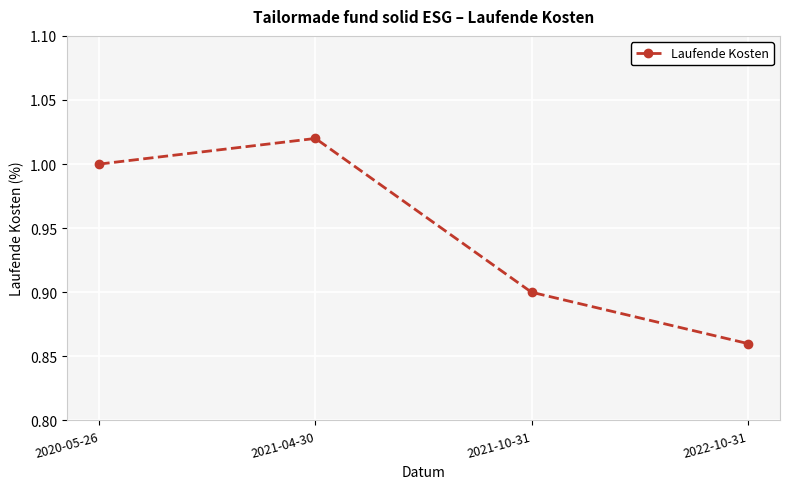

How many lines are shown in the chart?

1